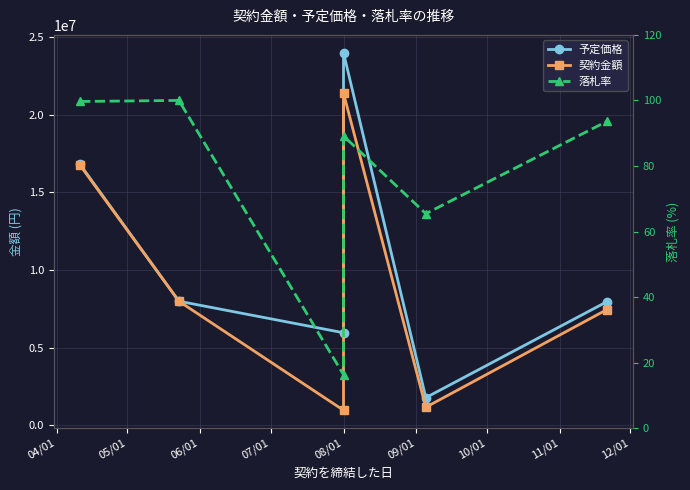

Reading right to left, extract all data points from this chart.

予定価格: 7959600.0	1782000.0	23986800.0	5961600.0	7992000.0	16794000.0
契約金額: 7452000.0	1166400.0	21384000.0	972000.0	7992000.0	16740000.0
落札率: 93.6	65.5	89.2	16.3	100.0	99.7